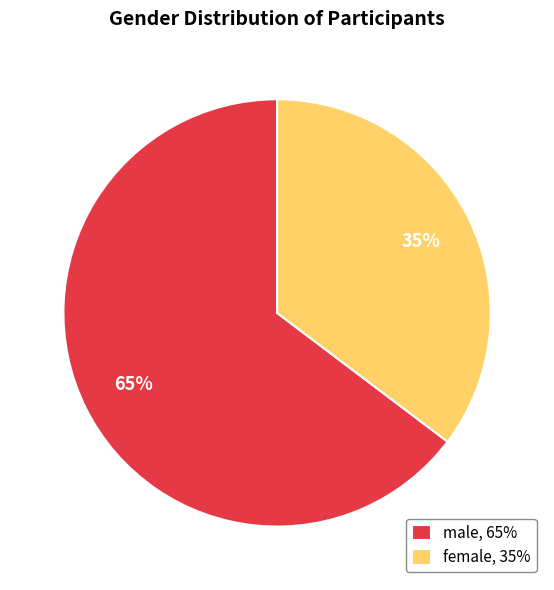

Is there any slice that represents more than half of the pie?

Yes